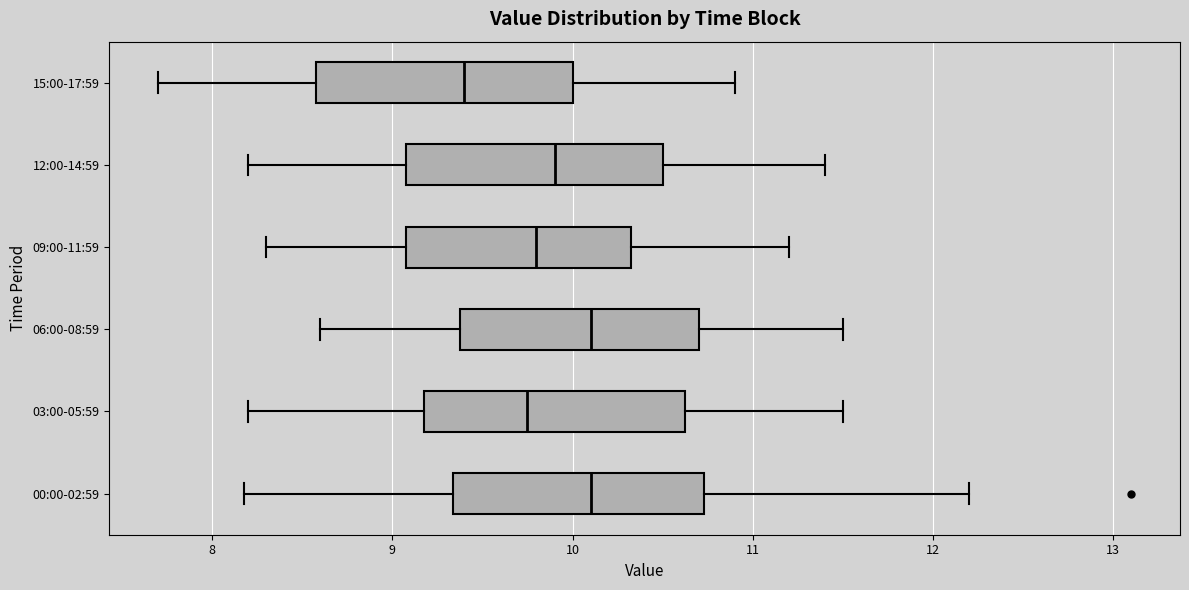

Reading bottom to top, transcribe this box plot: for each box, give where its median line is, the range the box spans, and where its two whiskers end, as read against the x-axis. The values are not printed on the chart, so give them approximately, as read against the axis.

00:00-02:59: median 10.1, box 9.3 to 10.7, whiskers 8.2 to 12.2
03:00-05:59: median 9.8, box 9.2 to 10.6, whiskers 8.2 to 11.5
06:00-08:59: median 10.1, box 9.4 to 10.7, whiskers 8.6 to 11.5
09:00-11:59: median 9.8, box 9.1 to 10.3, whiskers 8.3 to 11.2
12:00-14:59: median 9.9, box 9.1 to 10.5, whiskers 8.2 to 11.4
15:00-17:59: median 9.4, box 8.6 to 10.0, whiskers 7.7 to 10.9